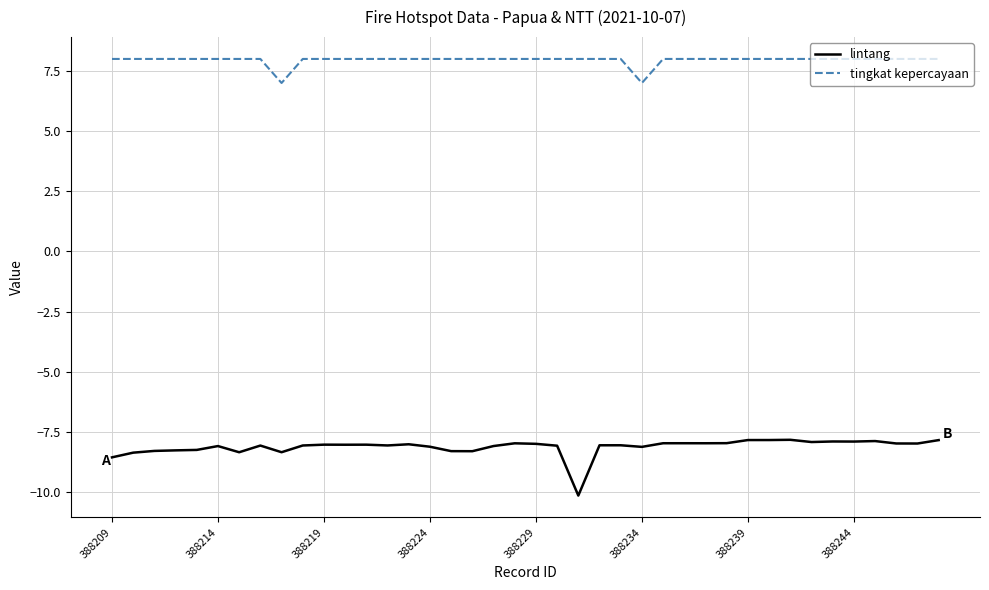

Does the chart have visible grid lines?

Yes